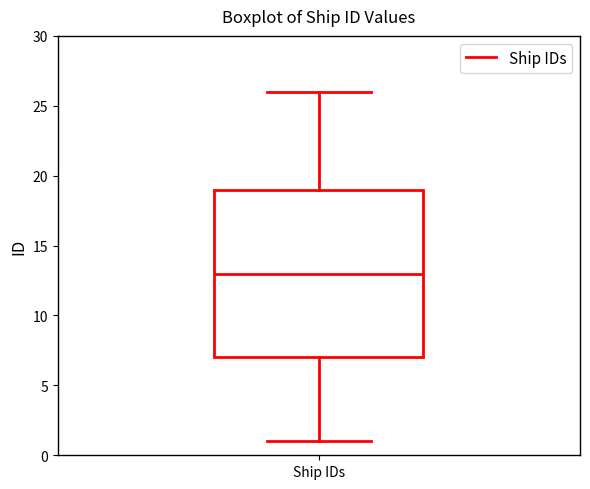

Where is the upper edge of the box for Ship IDs on the y-axis? The values are not printed on the chart, so give them approximately, as read against the axis.

19